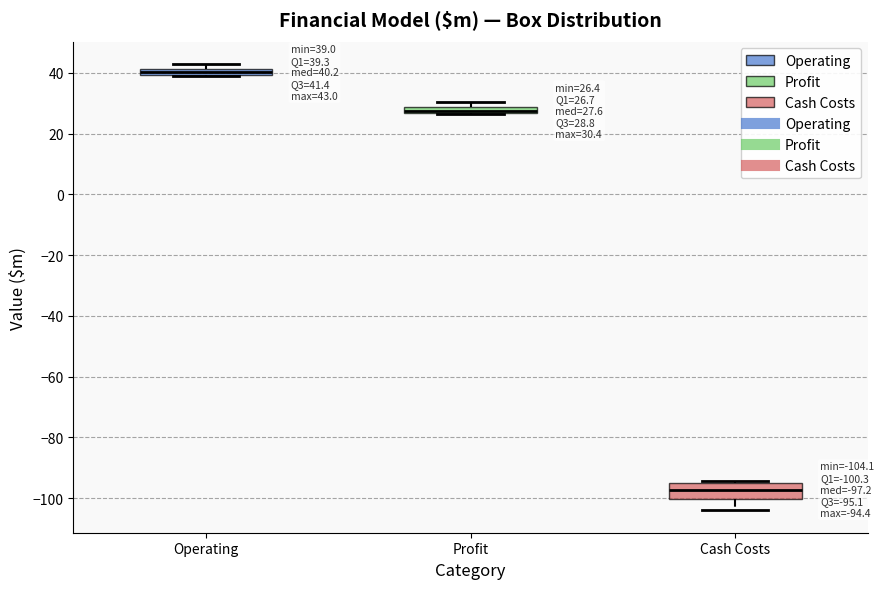

Which box has the lowest median line?

Cash Costs